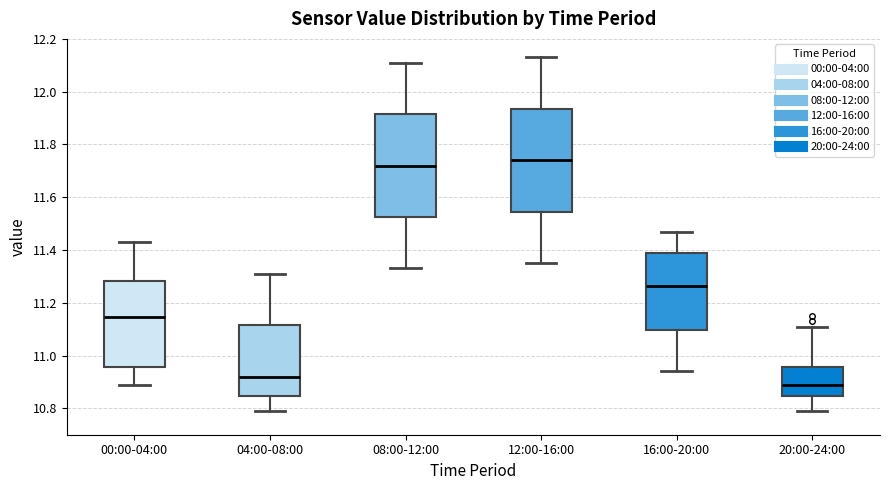

Which box's median line is the lowest?

20:00-24:00